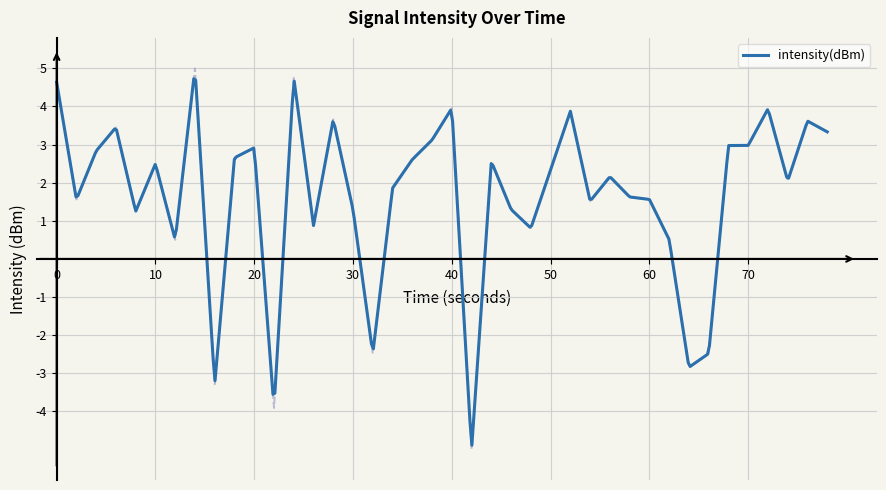

What is the smallest value displayed?

-5.0